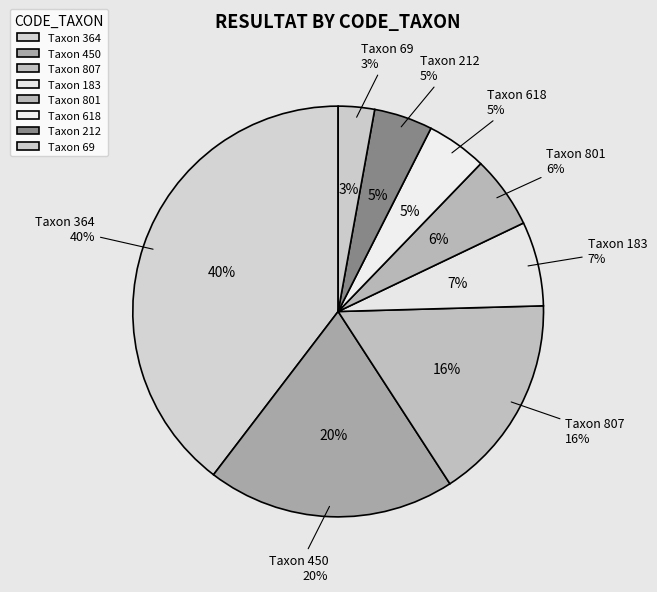

What percentage is NOT represented by 364?

60.4%